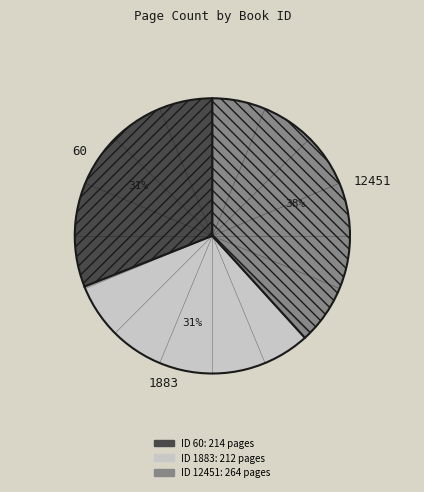

To the nearest percent, what is the combined percentage of 60 and 1883?

62%